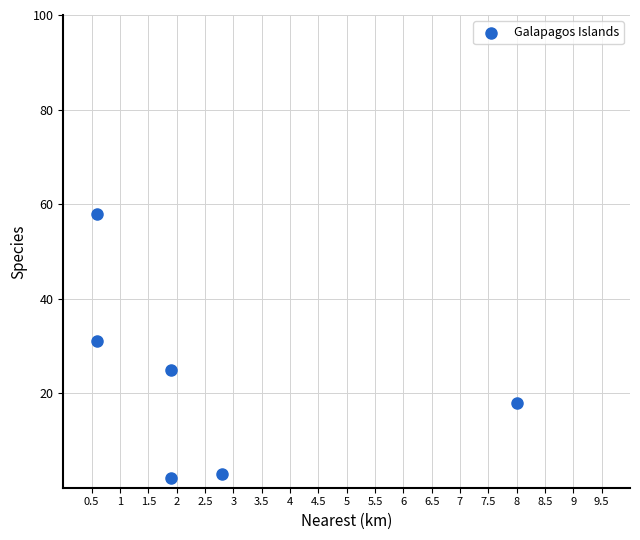

What Y value in the scatter plot is closest to 30?

31